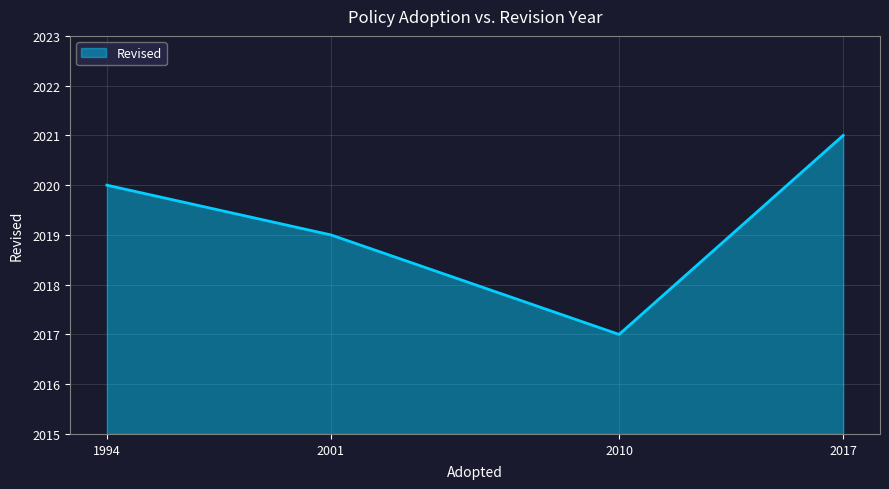

Is it true that the value at 1994 is 2020?

True